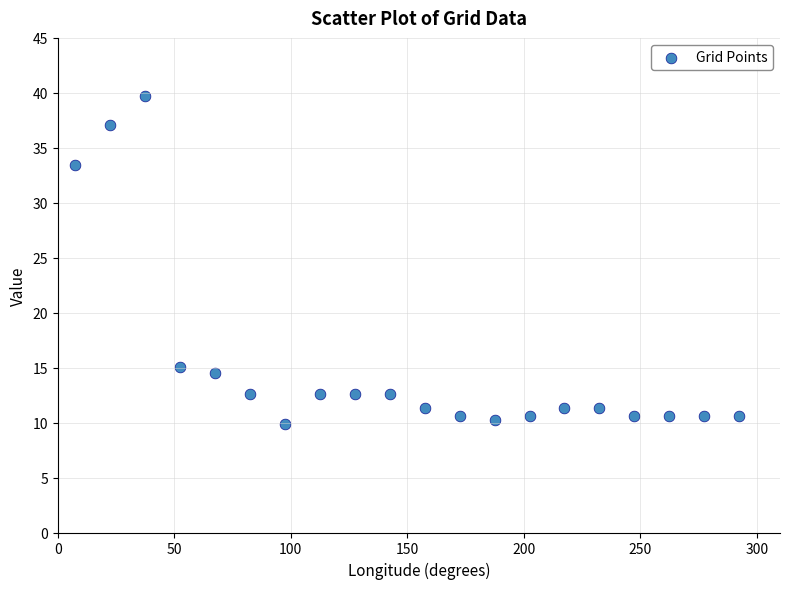

What Y value in the scatter plot is closest to 24?

15.0